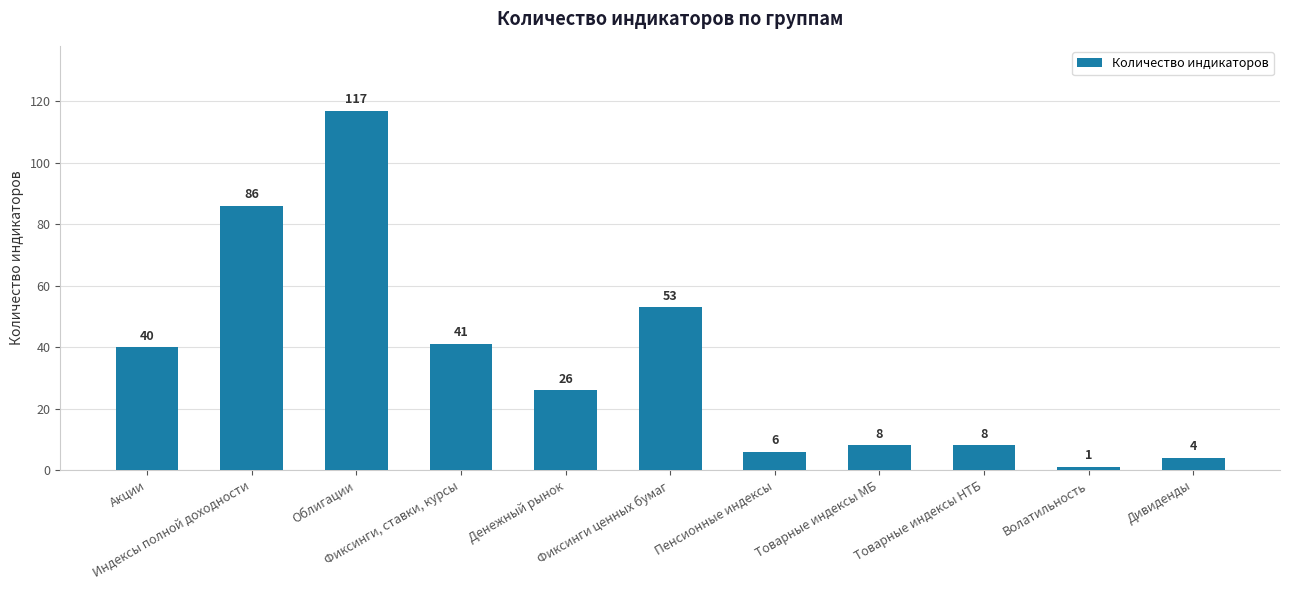

Which category has the lowest value across all series?

Волатильность